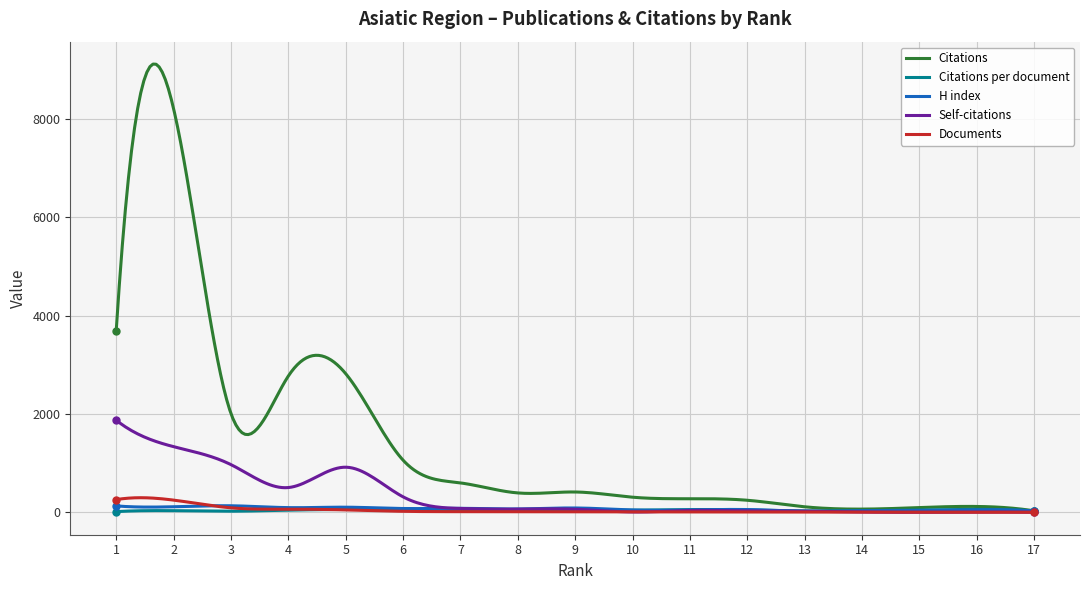

Which series has the largest range (max minus min)?

Citations